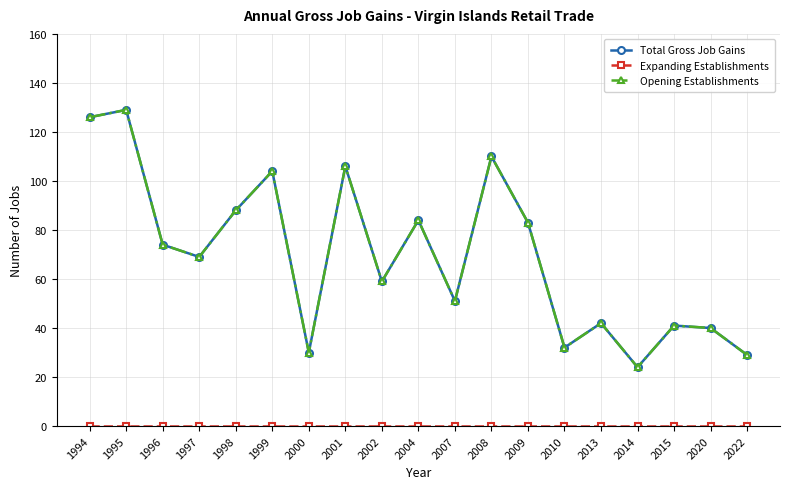

Where is Opening Establishments nearest to the value 76?

1996